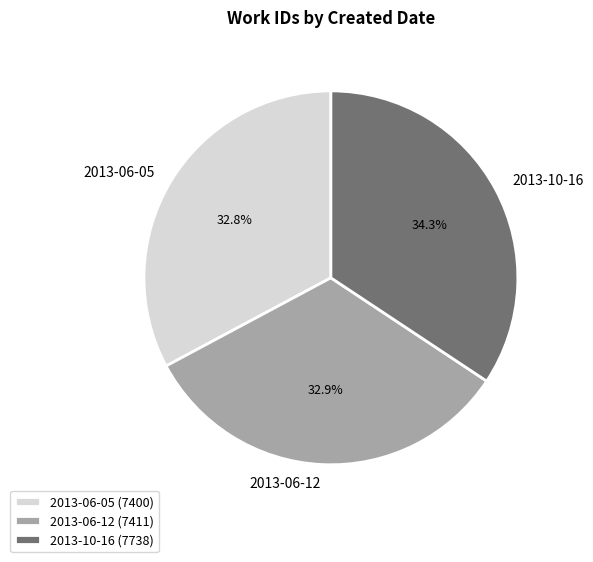

Is 2013-06-05 the majority of the pie?

No